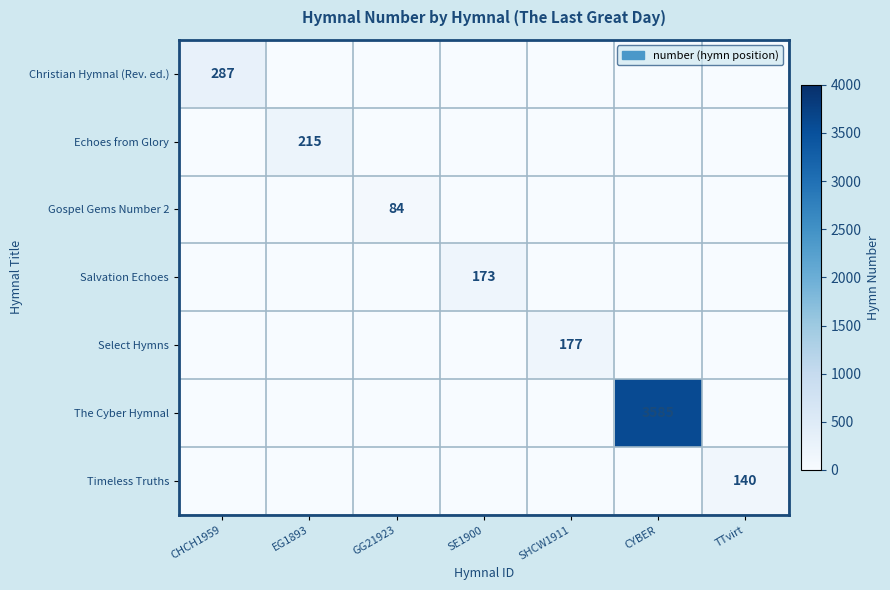

The Timeless Truths series shows 140 at TTvirt. True or false?

True